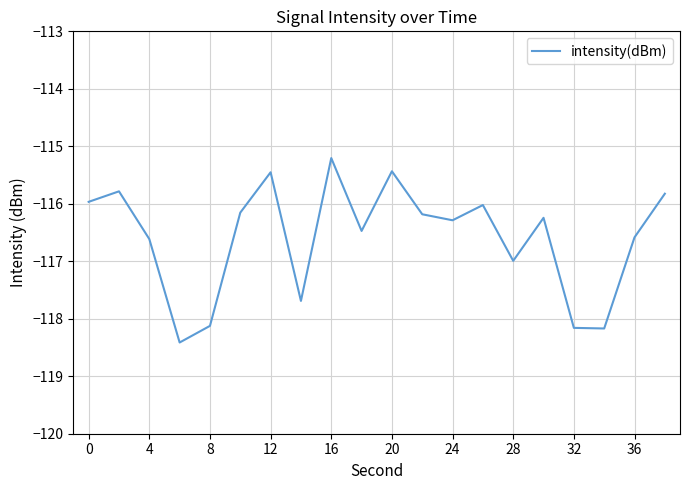

What is the greatest value displayed?

-115.2